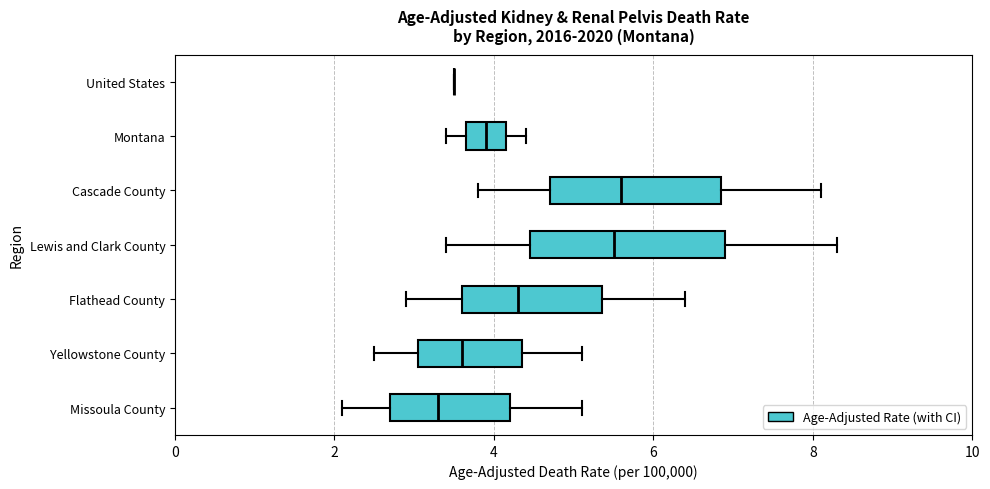

Reading bottom to top, read every box against the x-axis: the position of its median line, the range the box covers, and the ends of its whiskers. The values are not printed on the chart, so give them approximately, as read against the axis.

Missoula County: median 3.4, box 2.8 to 4.2, whiskers 2.2 to 5.2
Yellowstone County: median 3.6, box 3.0 to 4.4, whiskers 2.6 to 5.2
Flathead County: median 4.4, box 3.6 to 5.4, whiskers 3.0 to 6.4
Lewis and Clark County: median 5.6, box 4.4 to 7.0, whiskers 3.4 to 8.4
Cascade County: median 5.6, box 4.8 to 6.8, whiskers 3.8 to 8.2
Montana: median 4.0, box 3.6 to 4.2, whiskers 3.4 to 4.4
United States: box collapsed to a line at 3.6, whiskers 3.6 to 3.6